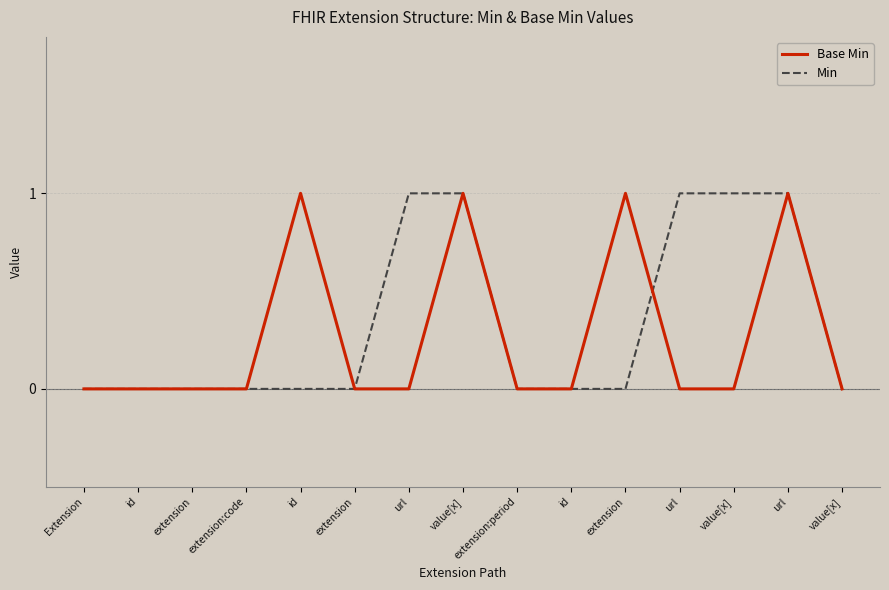

How many lines are shown in the chart?

2